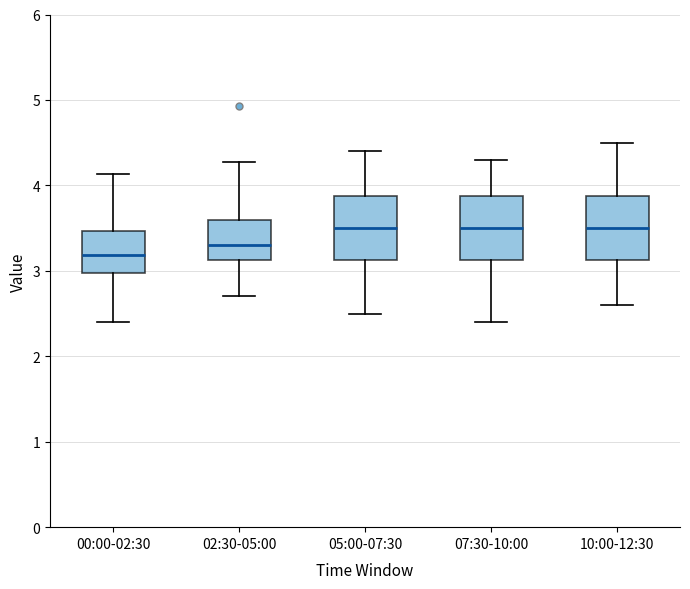

Where is the upper edge of the box for 02:30-05:00 on the y-axis? The values are not printed on the chart, so give them approximately, as read against the axis.

3.6